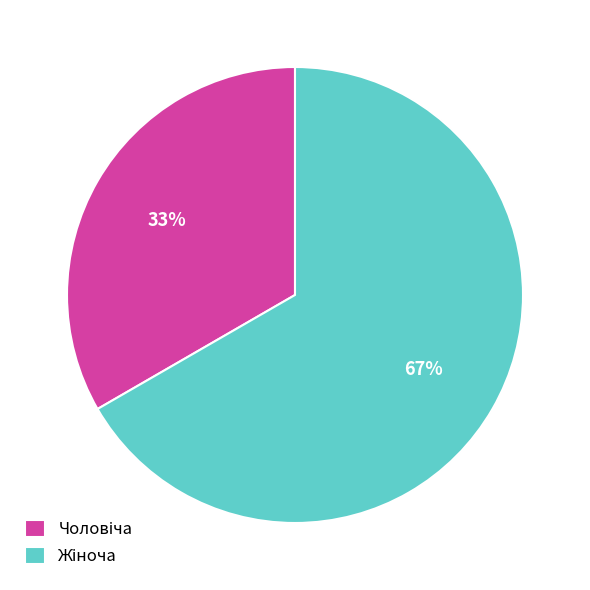

Is there any slice that represents more than half of the pie?

Yes